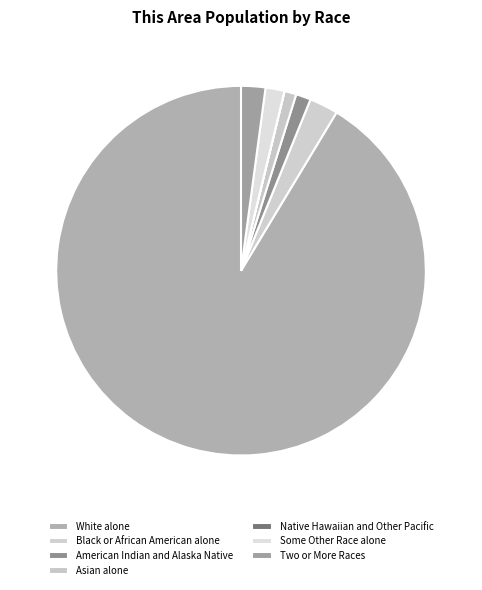

Rank the categories by value from lowest to highest.

Native Hawaiian and Other Pacific, Asian alone, American Indian and Alaska Native, Some Other Race alone, Two or More Races, Black or African American alone, White alone